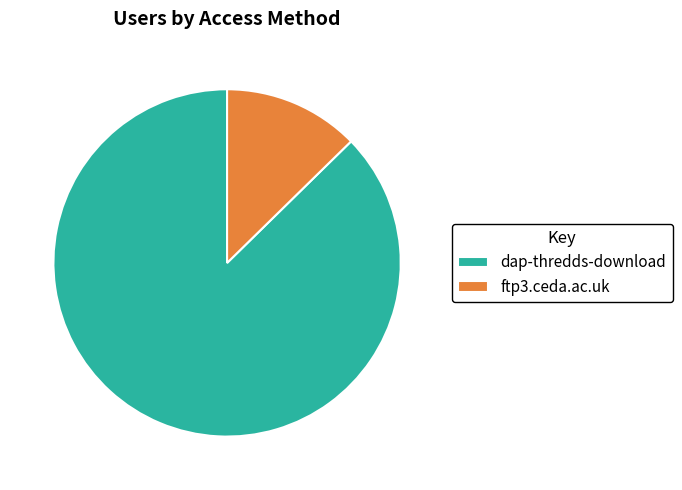

The dap-thredds-download slice represents 87% of the pie. True or false?

True